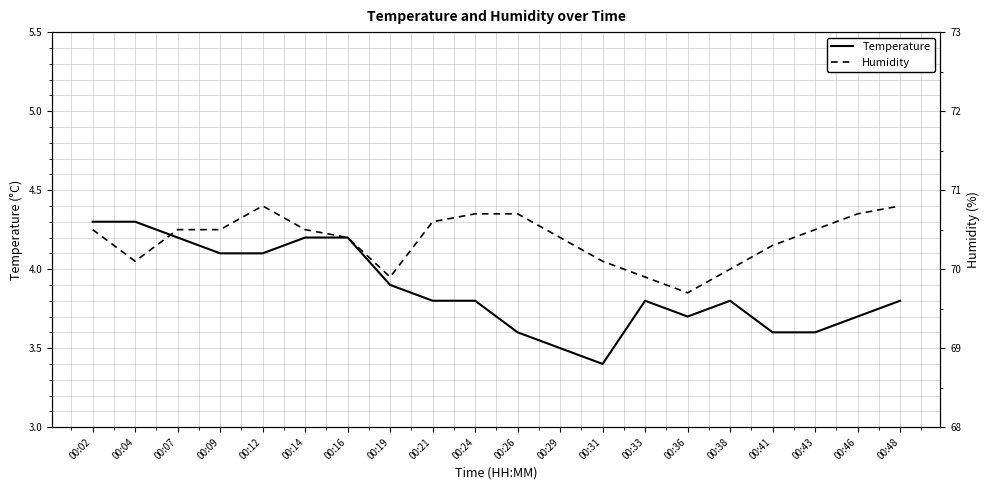

Is it true that humidity equals 46.5 at 00:26?

False